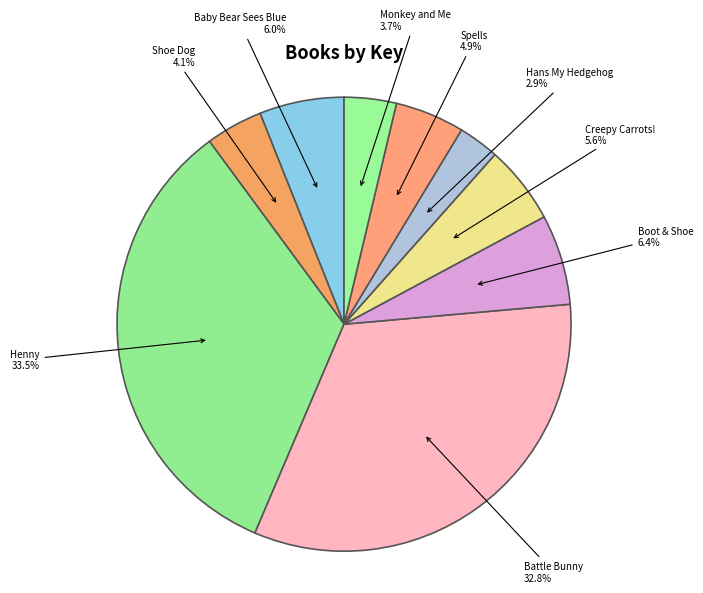

Do Baby Bear Sees Blue and Boot & Shoe together represent more than half of the pie?

No